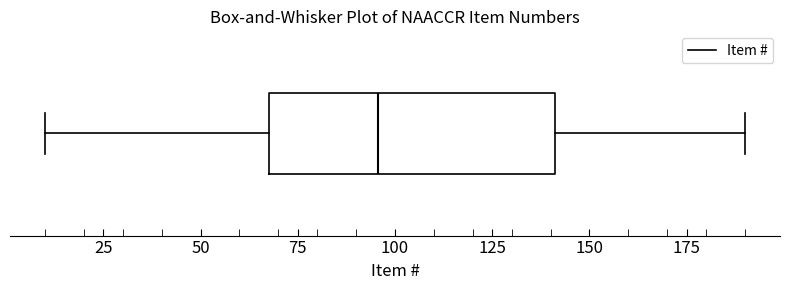

Transcribe this box plot: give where the median line is, the range the box spans, and where the two whiskers end, as read against the x-axis. The values are not printed on the chart, so give them approximately, as read against the axis.

median 95, box 70 to 140, whiskers 10 to 190